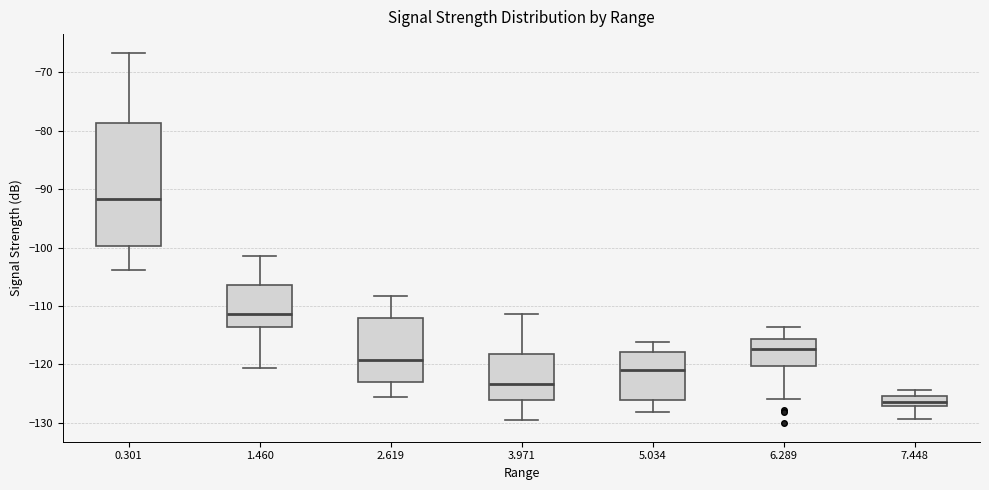

Which box's median line is the lowest?

7.448